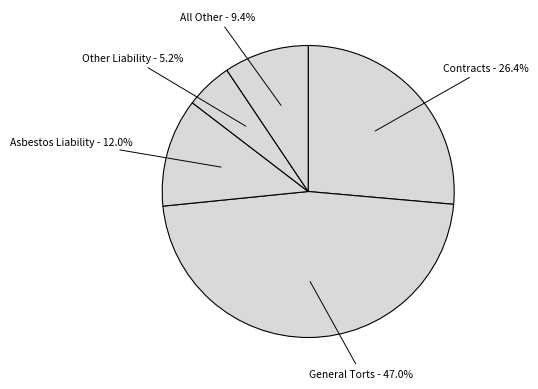

Between Contracts and General Torts, which is larger?

General Torts